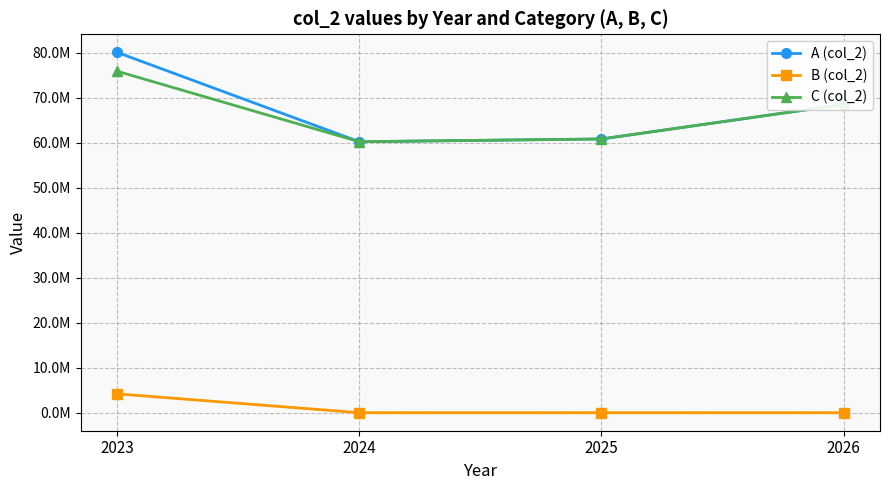

Does the chart have visible grid lines?

Yes